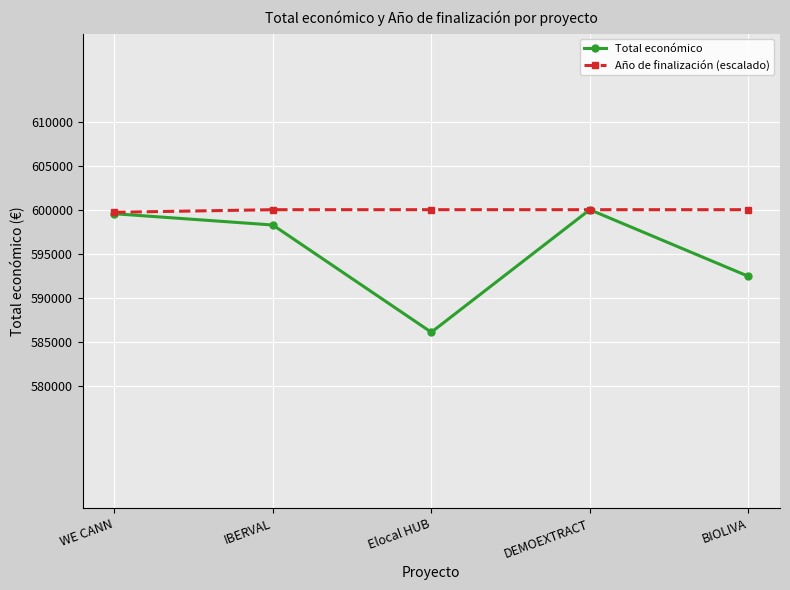

What is the total value across all series at BIOLIVA?

1192518.0